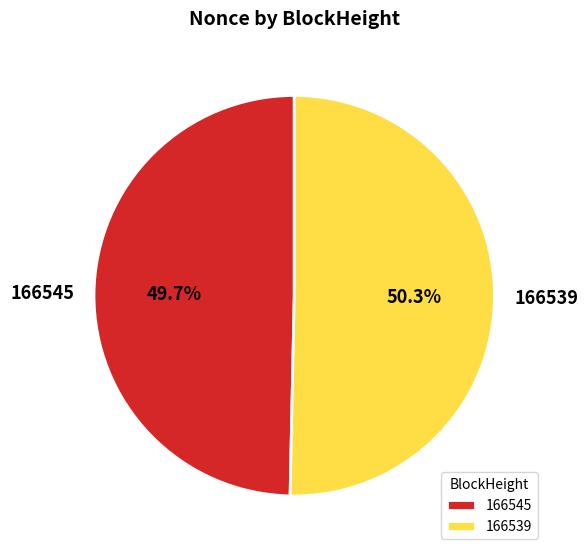

How many slices are in this pie chart?

2